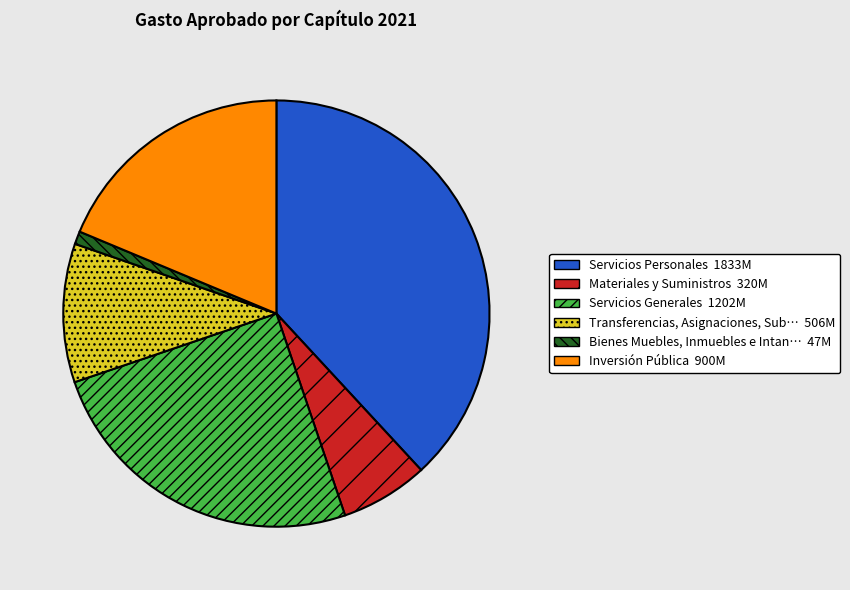

Is there any slice that represents more than half of the pie?

No